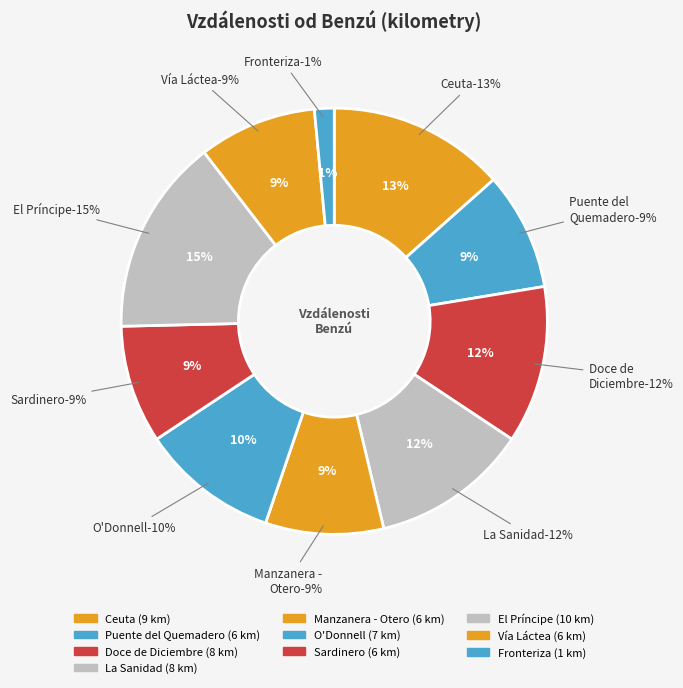

To the nearest percent, what is the average slice percentage?

10%